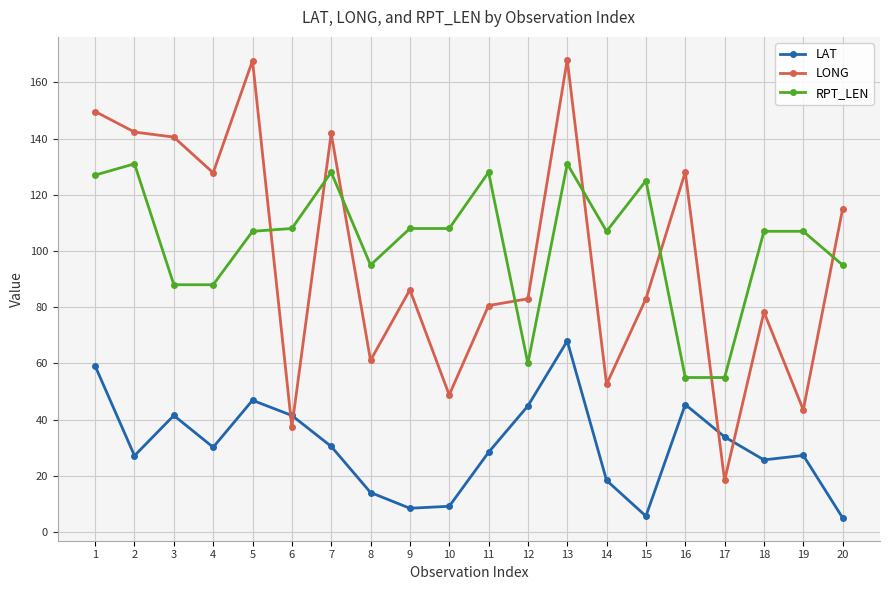

What is the value of the RPT_LEN point at the 5th from the left?

107.0